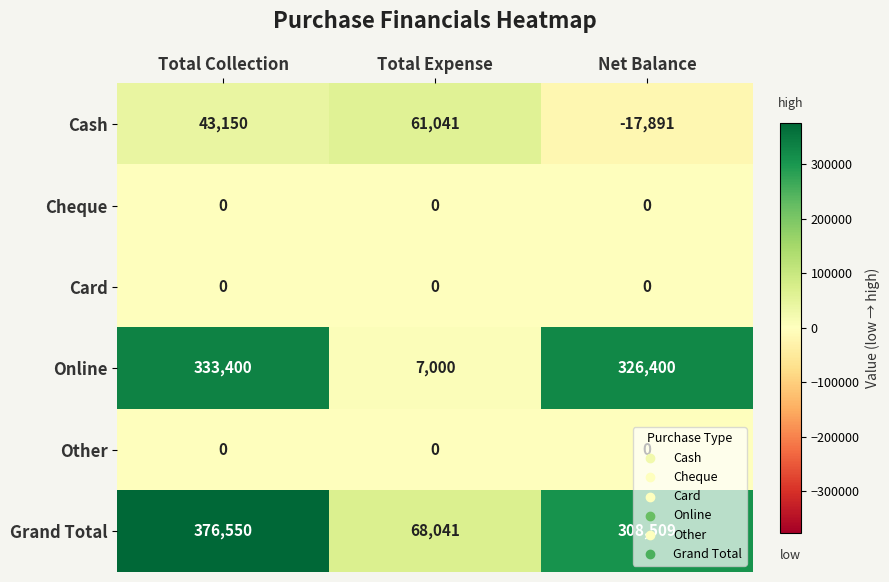

Count the number of categories in the chart.

3